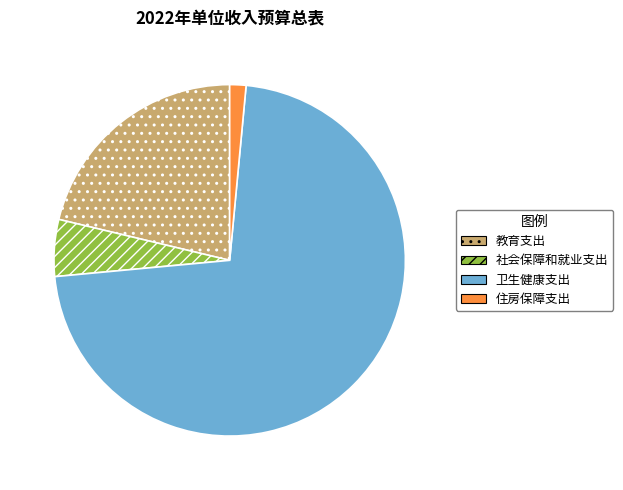

Which category has the biggest portion of the pie?

卫生健康支出